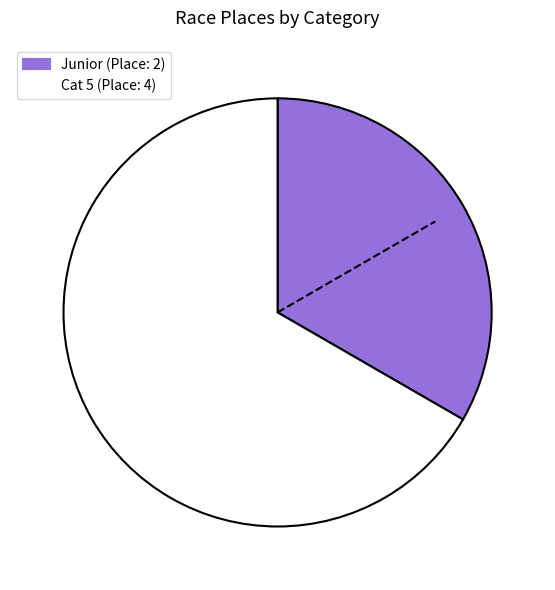

Rank the categories by value from lowest to highest.

Junior, Cat 5